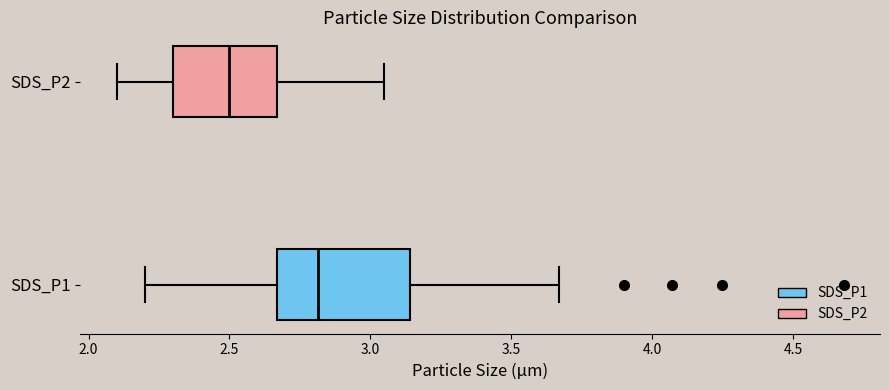

Reading bottom to top, read every box against the x-axis: the position of its median line, the range the box covers, and the ends of its whiskers. The values are not printed on the chart, so give them approximately, as read against the axis.

SDS_P1: median 2.80, box 2.65 to 3.15, whiskers 2.20 to 3.65
SDS_P2: median 2.50, box 2.30 to 2.65, whiskers 2.10 to 3.05